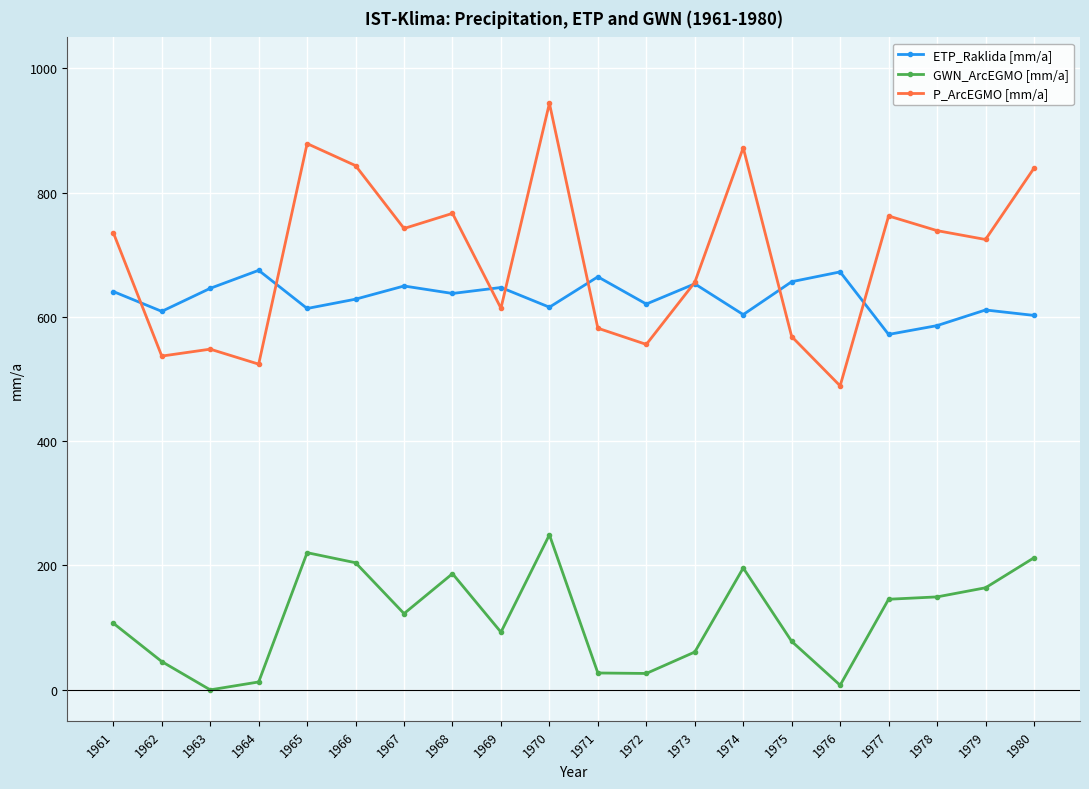

Where is the first local minimum for GWN_ArcEGMO [mm/a]?

1963